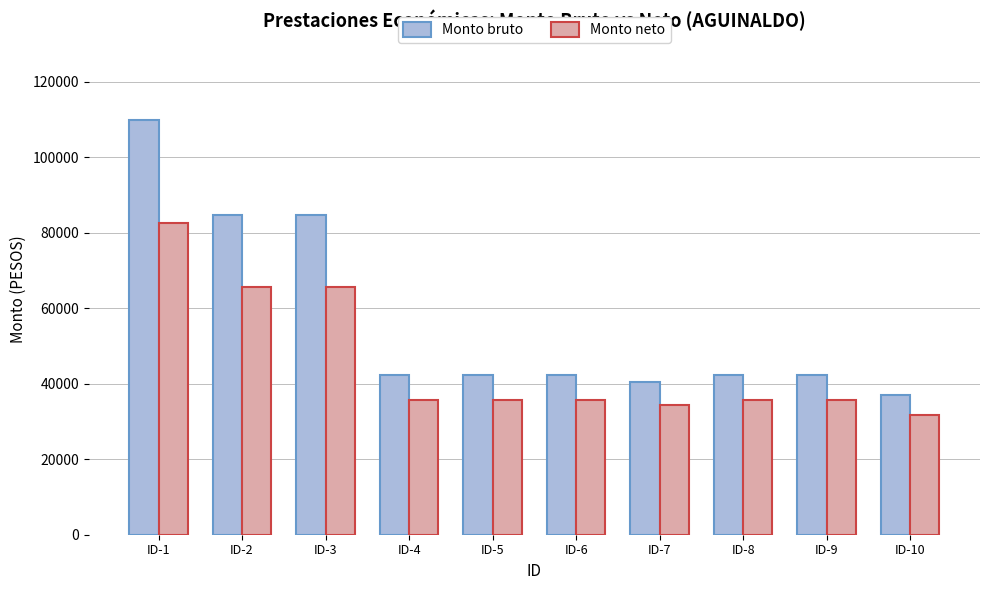

Rank the series by their average value, from lowest to highest.

Monto neto, Monto bruto